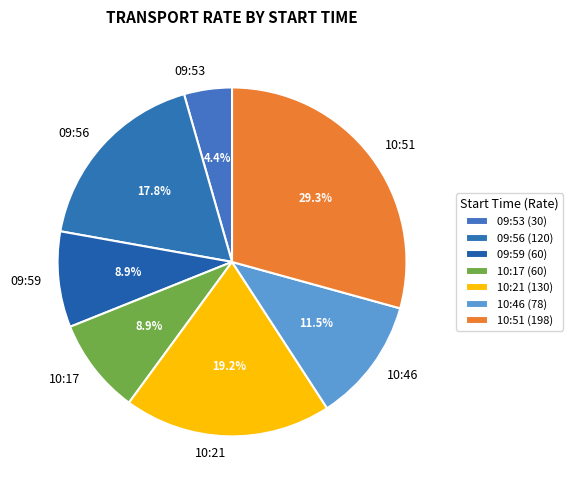

Which has a higher value, 10:17 or 09:56?

09:56